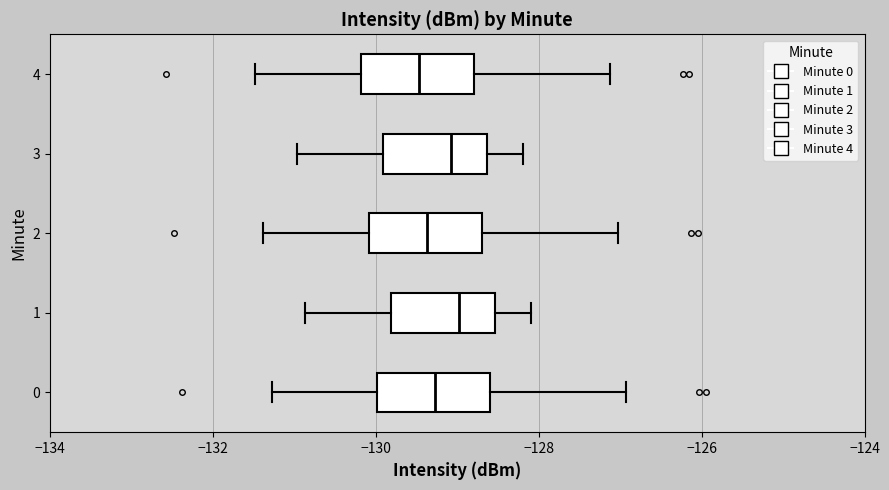

Where is the left edge of the box at y = 2 on the x-axis? The values are not printed on the chart, so give them approximately, as read against the axis.

-130.0